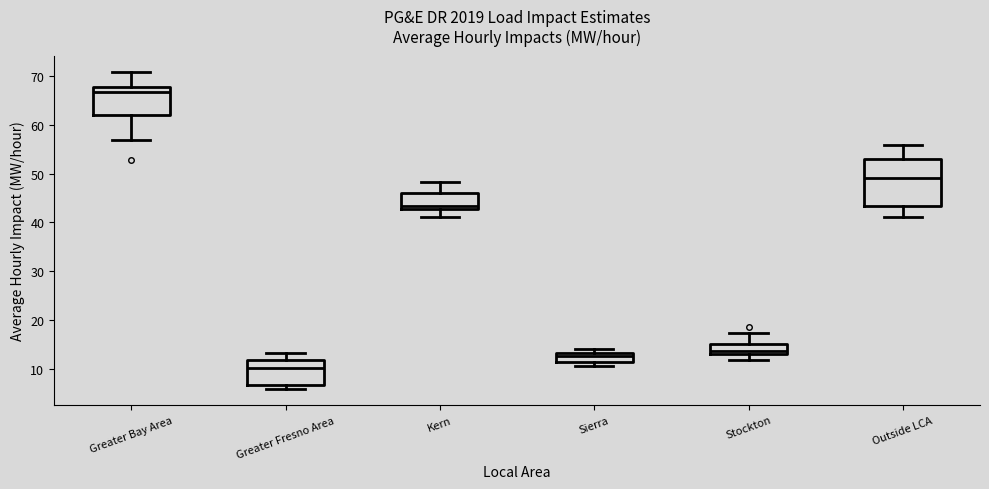

Reading left to right, read every box against the y-axis: the position of its median line, the range the box covers, and the ends of its whiskers. The values are not printed on the chart, so give them approximately, as read against the axis.

Greater Bay Area: median 67, box 62 to 68, whiskers 57 to 71
Greater Fresno Area: median 10, box 7 to 12, whiskers 6 to 13
Kern: median 43 (just above the box's lower edge), box 43 to 46, whiskers 41 to 48
Sierra: median 13 (just below the box's upper edge), box 11 to 13, whiskers 11 (just below the box's lower edge) to 14
Stockton: median 14, box 13 to 15, whiskers 12 to 17
Outside LCA: median 49, box 43 to 53, whiskers 41 to 56